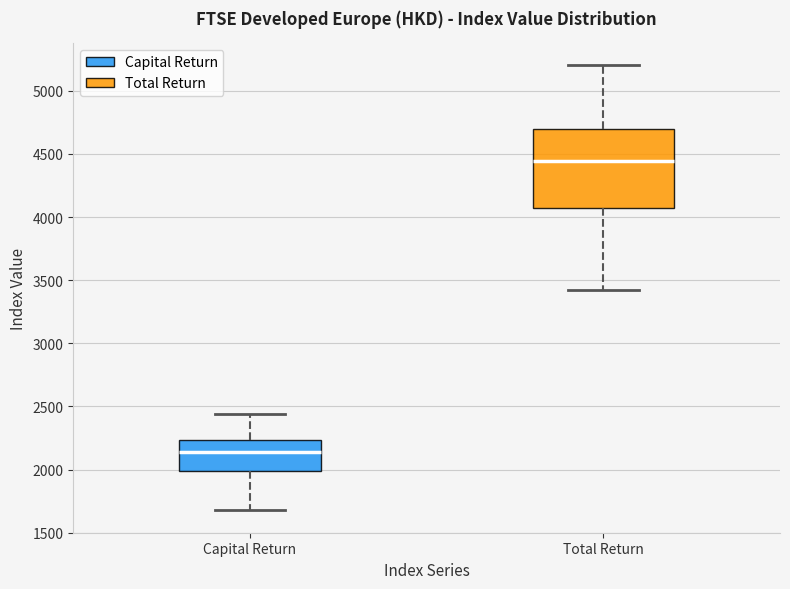

Which box is the tallest, from its lower edge to its upper edge?

Total Return